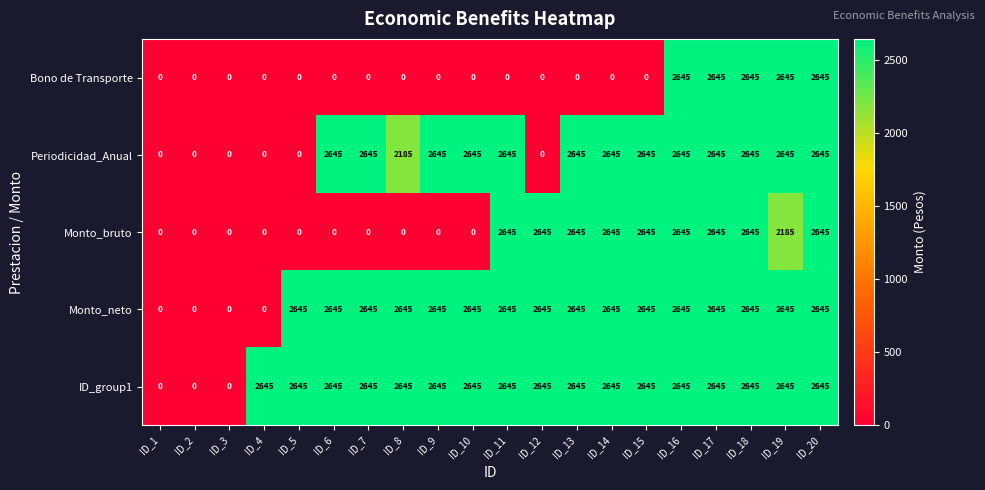

What is the approximate value of Periodicidad_Anual at ID_13?

2645